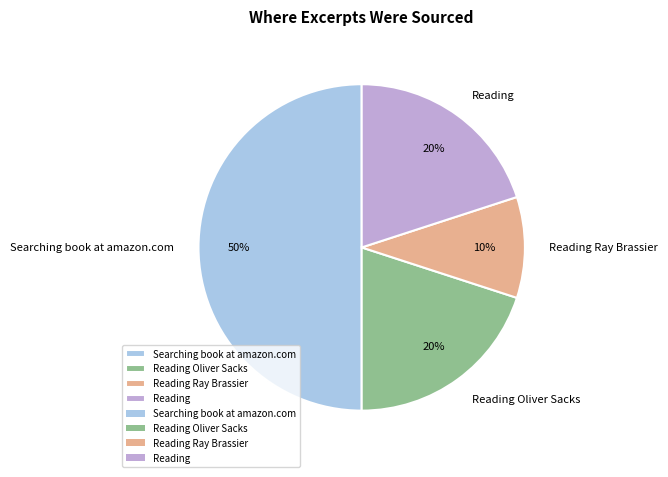

The Reading slice represents 20% of the pie. True or false?

True